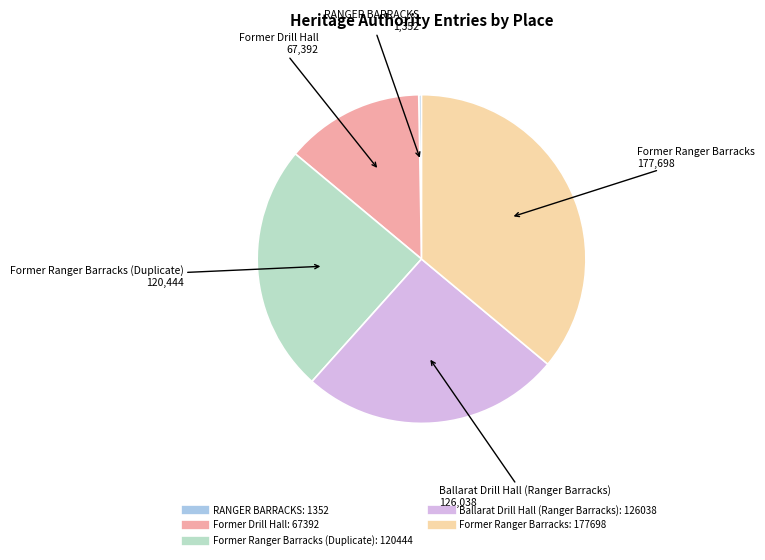

Is there a majority slice in this chart?

No